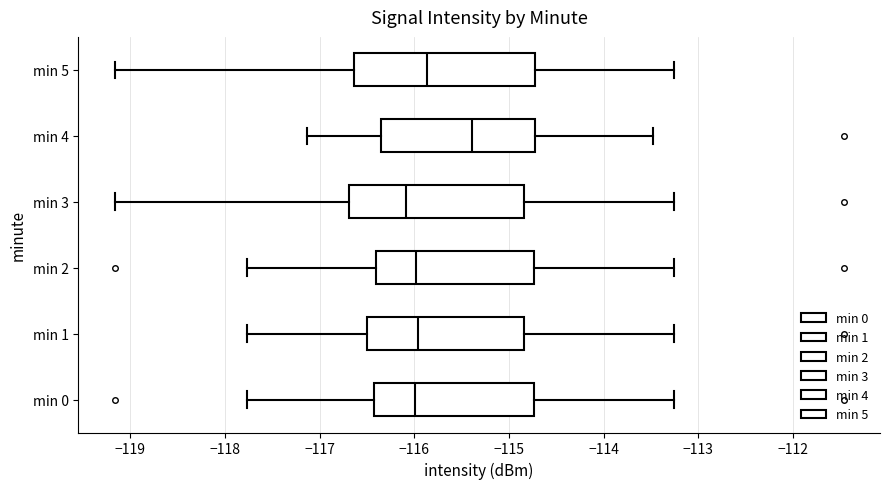

Reading bottom to top, read every box against the x-axis: the position of its median line, the range the box covers, and the ends of its whiskers. The values are not printed on the chart, so give them approximately, as read against the axis.

min 0: median -116.0, box -116.4 to -114.7, whiskers -117.8 to -113.3
min 1: median -116.0, box -116.5 to -114.8, whiskers -117.8 to -113.3
min 2: median -116.0, box -116.4 to -114.7, whiskers -117.8 to -113.3
min 3: median -116.1, box -116.7 to -114.8, whiskers -119.2 to -113.3
min 4: median -115.4, box -116.4 to -114.7, whiskers -117.1 to -113.5
min 5: median -115.9, box -116.6 to -114.7, whiskers -119.2 to -113.3